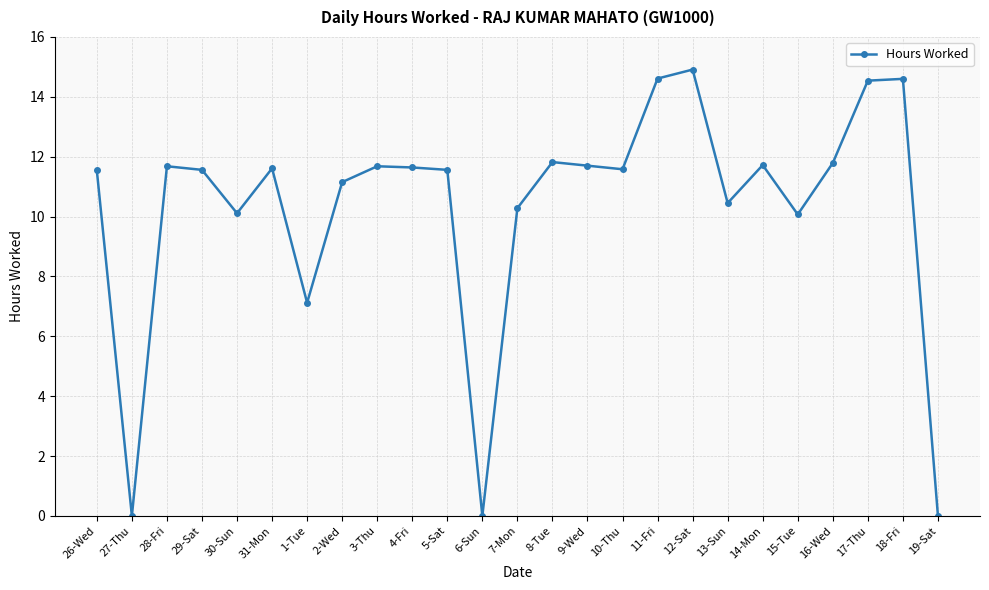

True or false: there are more than 2 points higher than both neighbors.

True